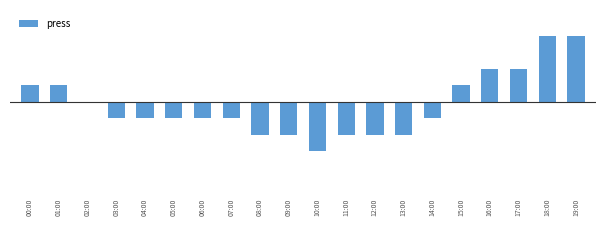

What is the difference between the values at 03:00 and 13:00?

1